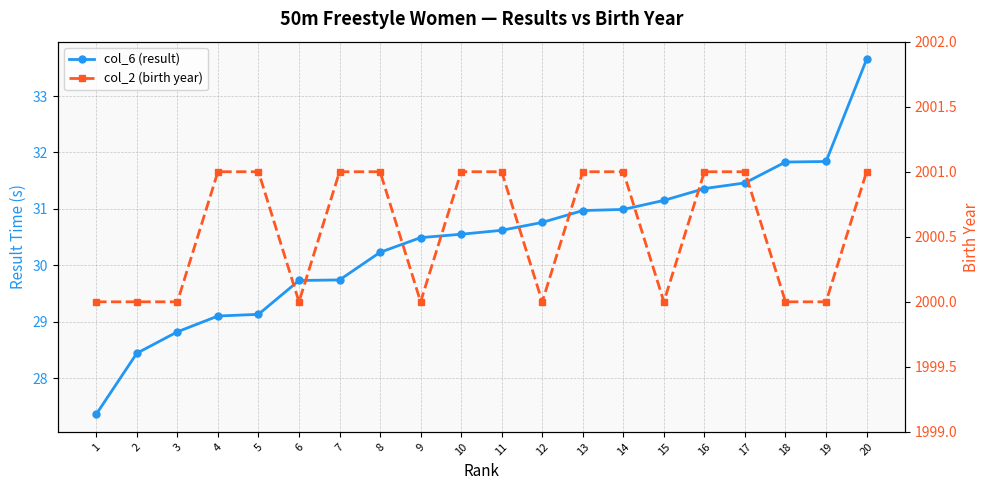

What is the approximate value of col_6 (result) at 19?

31.8